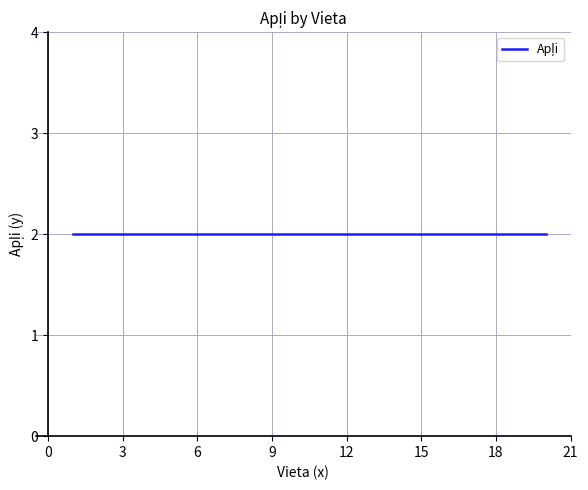

At which category does the chart reach its minimum across all series?

1